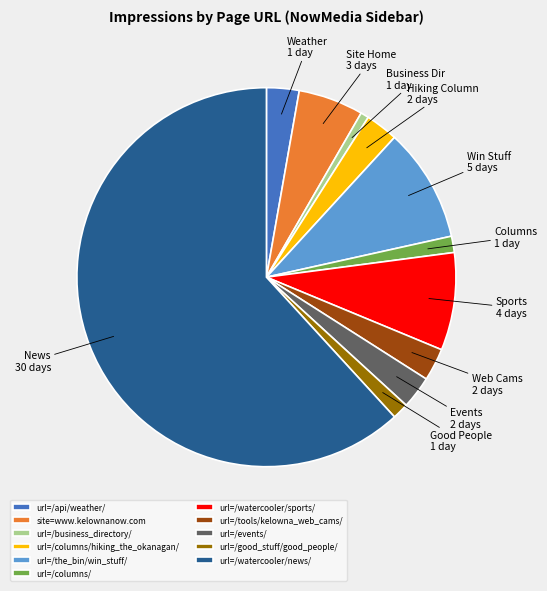

How many slices are in this pie chart?

11